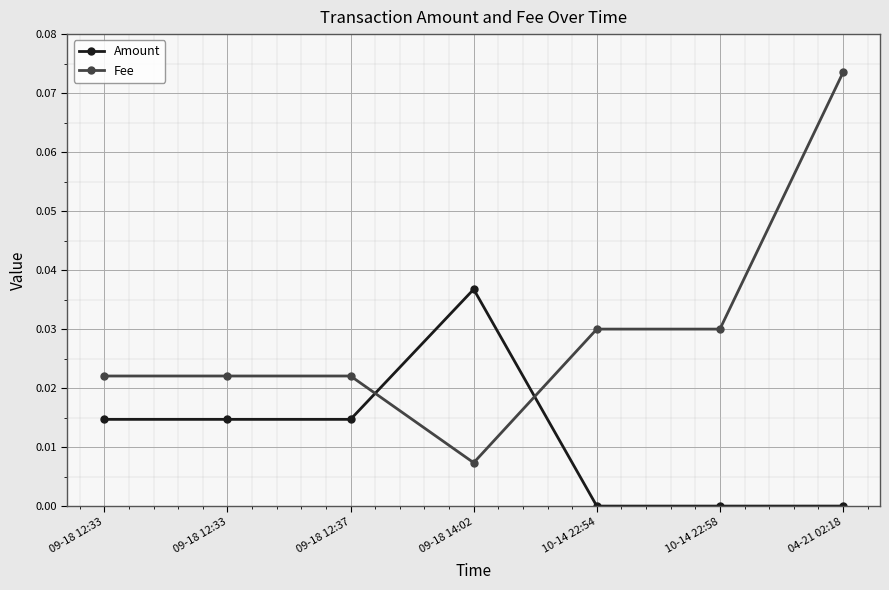

The Amount series shows 0.0 at 09-18 14:02. True or false?

True